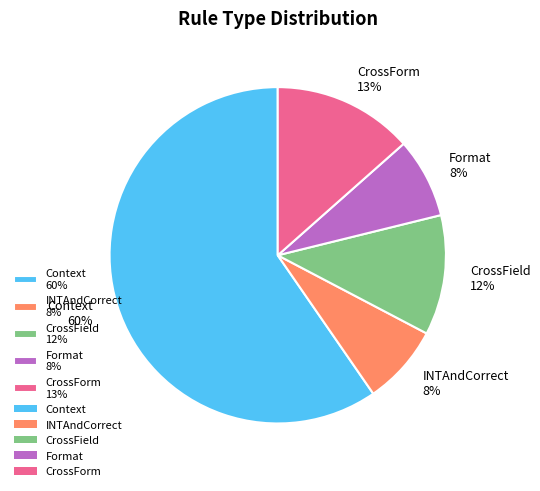

Do INTAndCorrect 8% and CrossForm 13% together represent more than half of the pie?

No